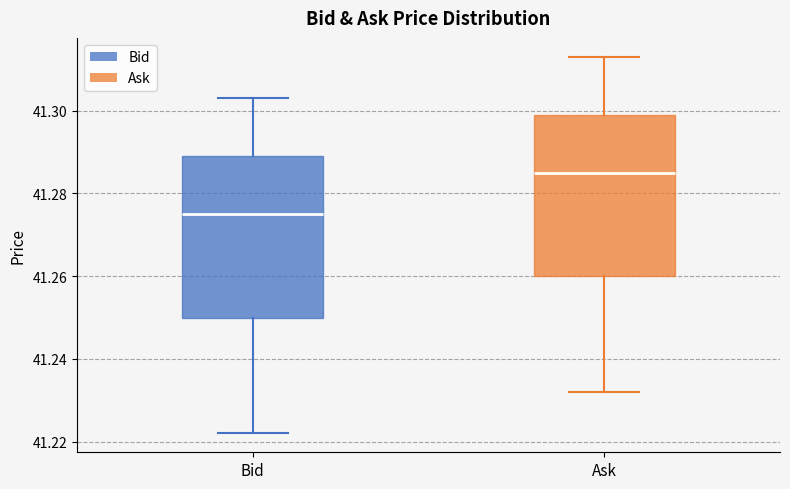

Reading left to right, read every box against the y-axis: the position of its median line, the range the box covers, and the ends of its whiskers. The values are not printed on the chart, so give them approximately, as read against the axis.

Bid: median 41.276, box 41.250 to 41.290, whiskers 41.222 to 41.304
Ask: median 41.286, box 41.260 to 41.300, whiskers 41.232 to 41.314